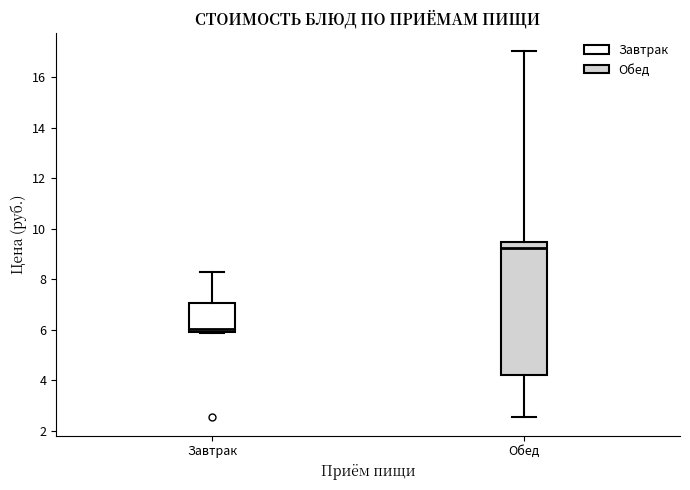

Reading left to right, transcribe this box plot: for each box, give where its median line is, the range the box spans, and where its two whiskers end, as read against the y-axis. The values are not printed on the chart, so give them approximately, as read against the axis.

Завтрак: median 6.0 (just above the box's lower edge), box 6.0 to 7.0, whiskers 5.8 to 8.2
Обед: median 9.2, box 4.2 to 9.4, whiskers 2.6 to 17.0